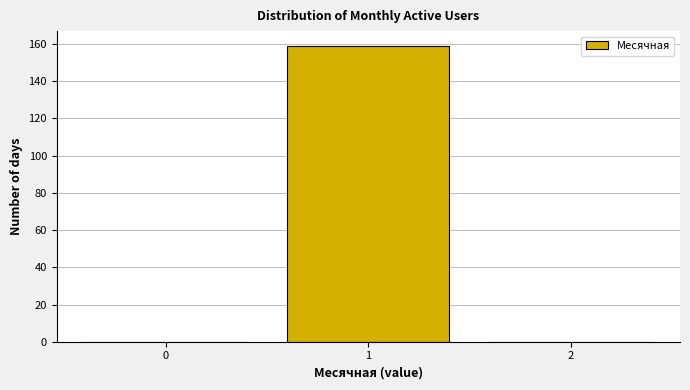

Reading right to left, extract all data points from this chart.

2=0	1=159	0=0